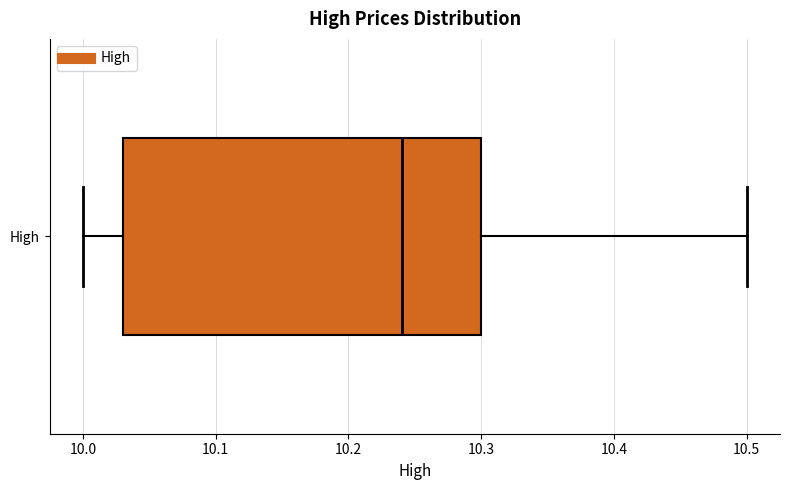

Read this box plot against the x-axis: the position of the median line, the range covered by the box, and the ends of both whiskers. The values are not printed on the chart, so give them approximately, as read against the axis.

median 10.24, box 10.03 to 10.30, whiskers 10.00 to 10.50